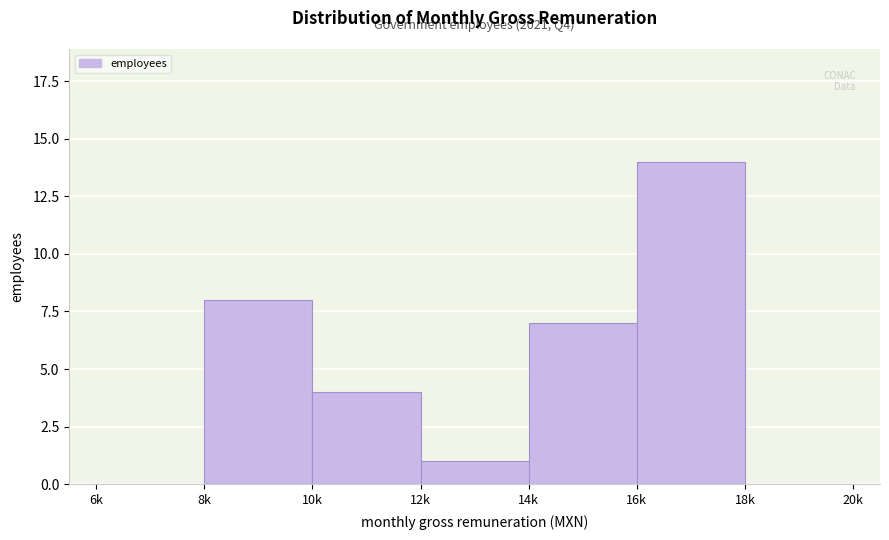

Reading left to right, list all the values displayed in this chart.

6k=0	8k=8	10k=4	12k=1	14k=7	16k=14	18k=0